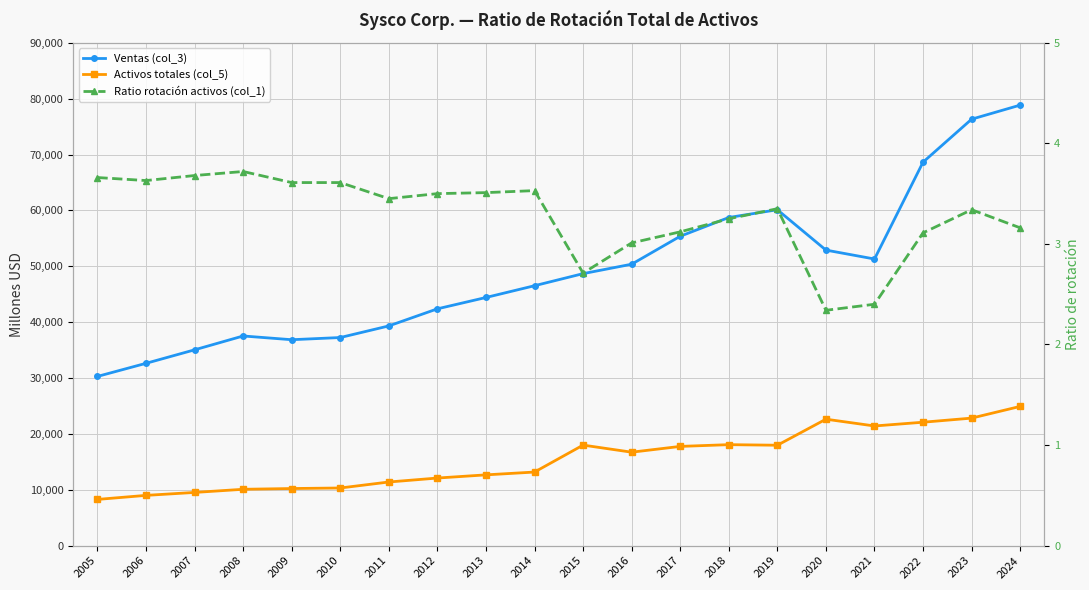

True or false: Activos totales (col_5) and Ventas (col_3) intersect in this chart.

False